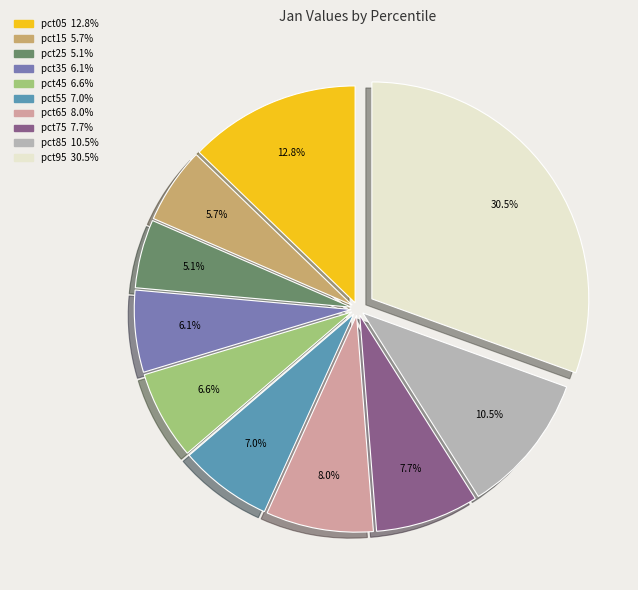

To the nearest percent, what percentage of the pie is pct75?

8%